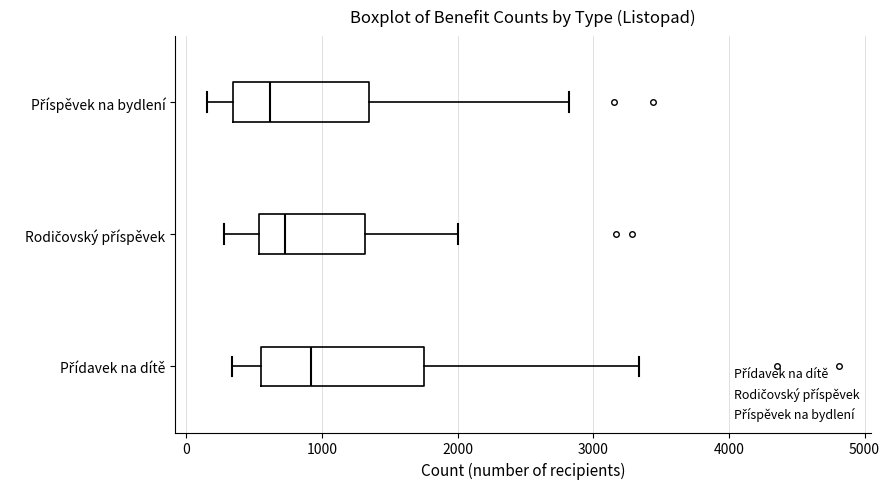

Reading bottom to top, read every box against the x-axis: the position of its median line, the range the box covers, and the ends of its whiskers. The values are not printed on the chart, so give them approximately, as read against the axis.

Přídavek na dítě: median 900, box 500 to 1800, whiskers 300 to 3300
Rodičovský příspěvek: median 700, box 500 to 1300, whiskers 300 to 2000
Příspěvek na bydlení: median 600, box 300 to 1400, whiskers 200 to 2800